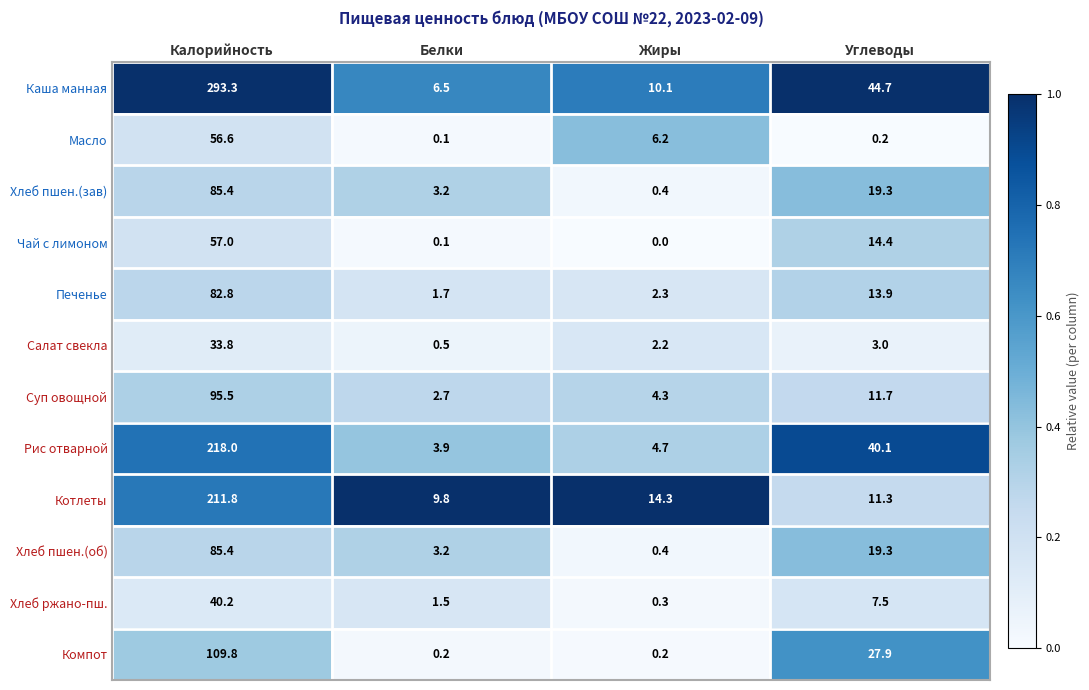

The value of Каша манная at Жиры is 6.8. True or false?

False